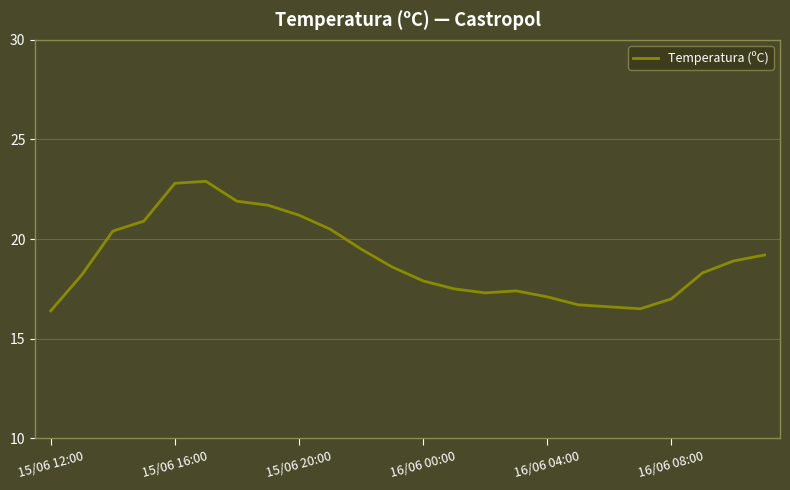

What is the difference between the maximum and minimum values?

6.5